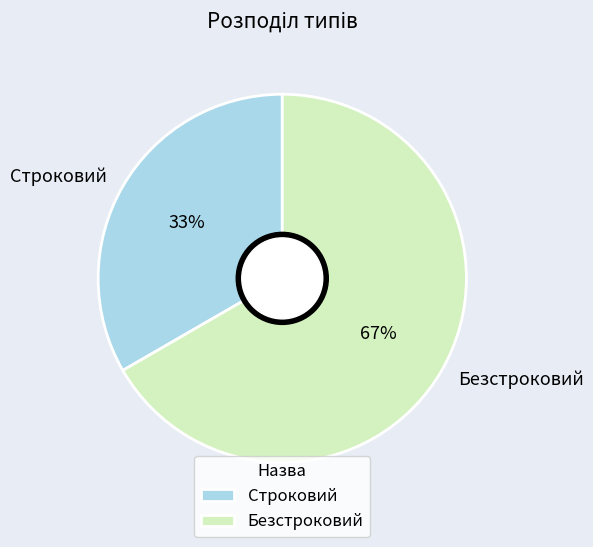

To the nearest percent, what portion does Строковий represent?

33%